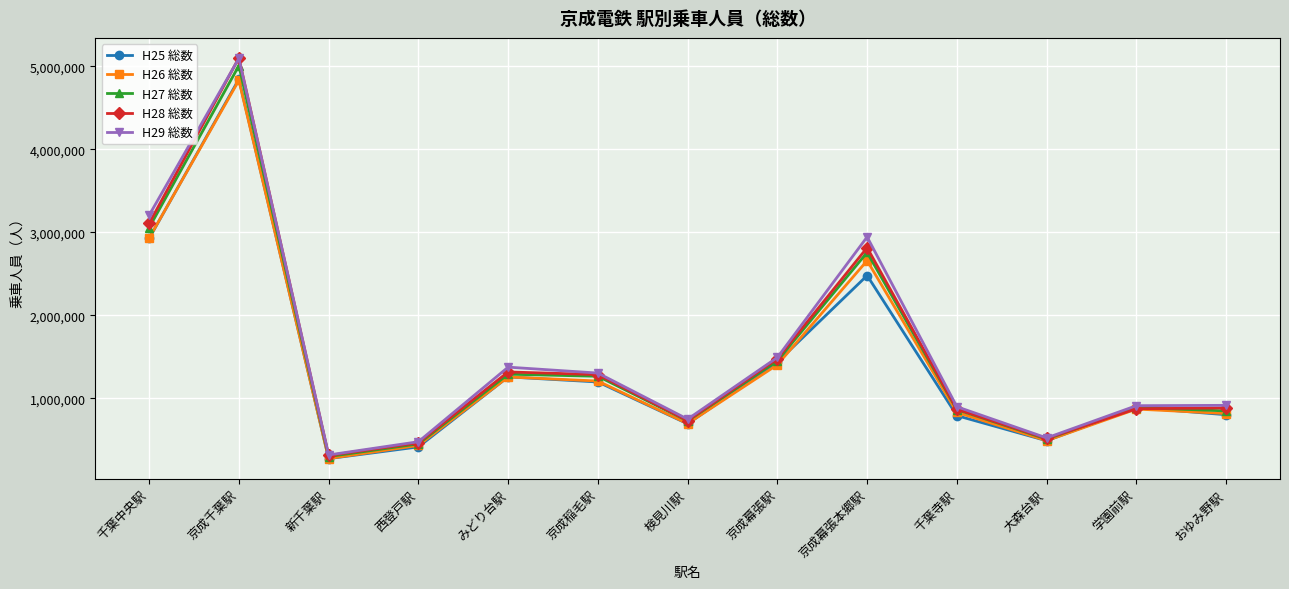

What is the difference between the highest and lowest values at 大森台駅?

34105